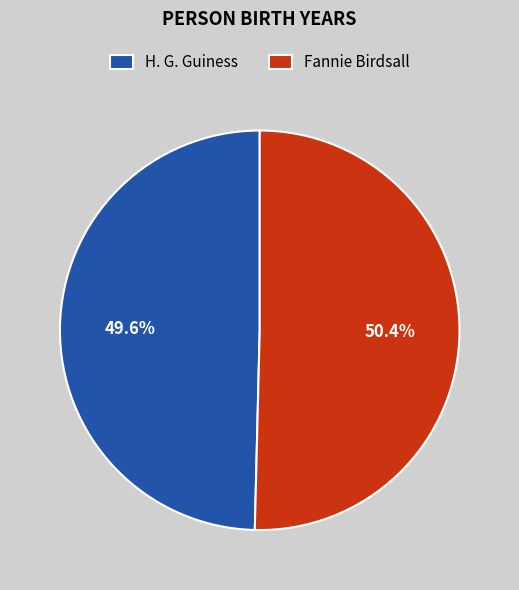

What is the smallest slice in the pie chart?

H. G. Guiness